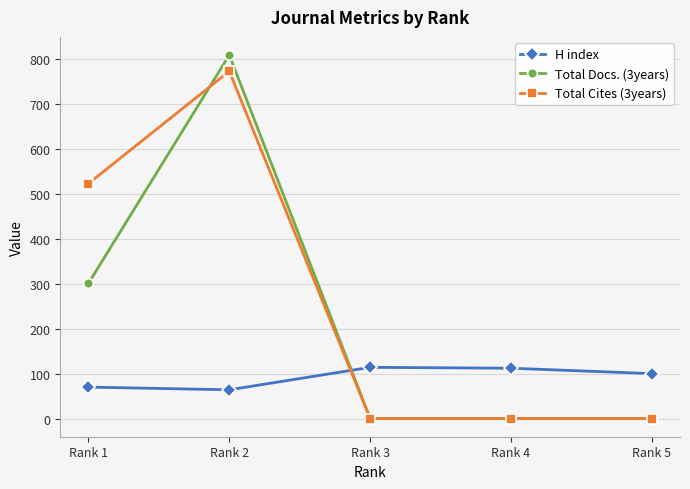

True or false: H index and Total Cites (3years) intersect in this chart.

True